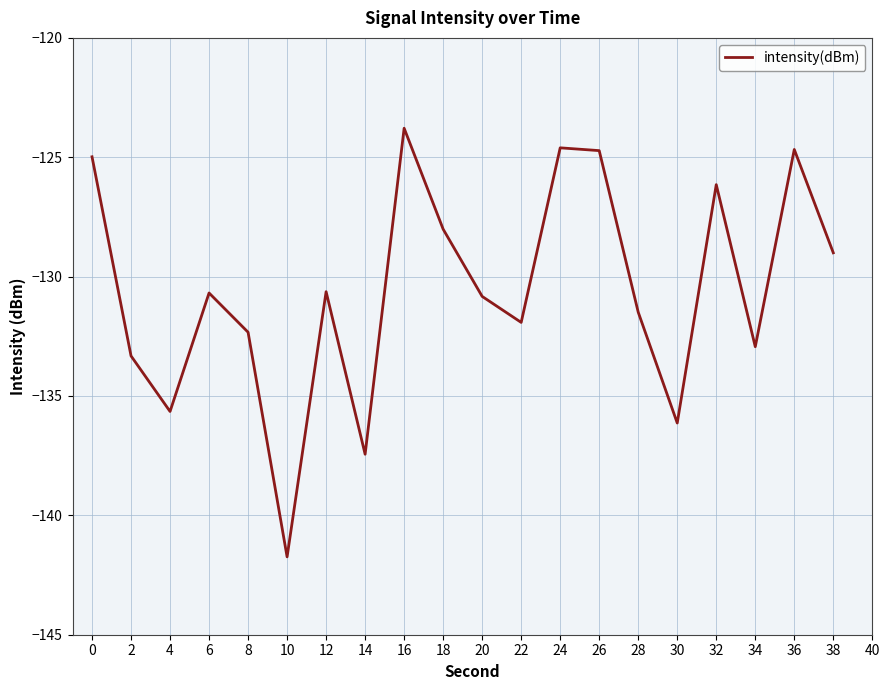

What is the difference between the values at 26 and 8?

7.6